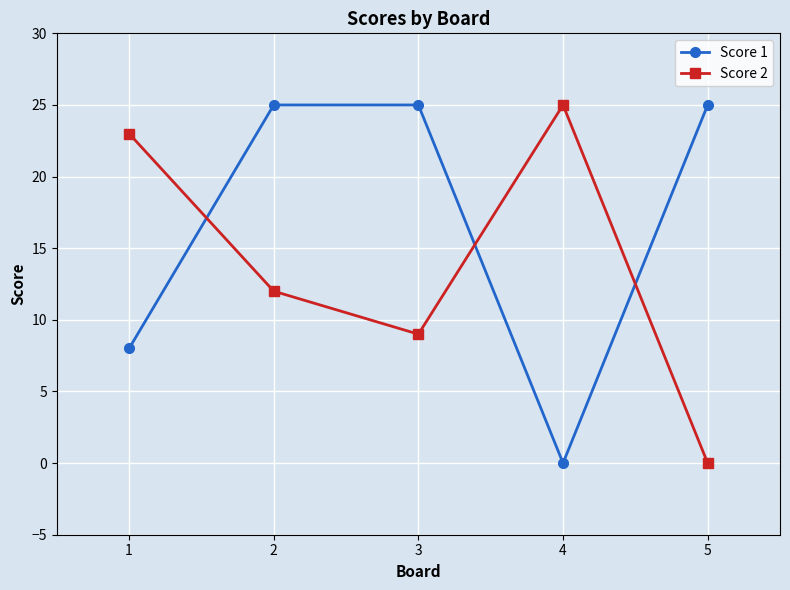

What is the approximate value of Score 2 at 1, to the nearest 5?

25